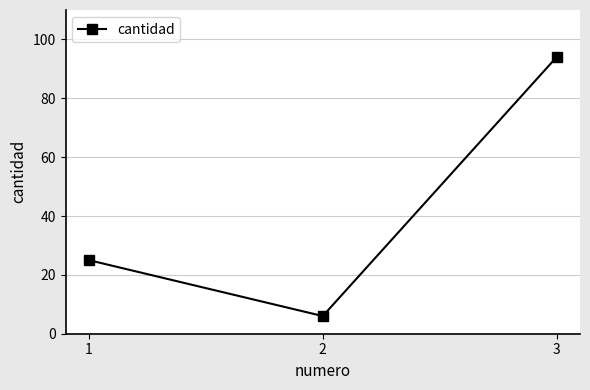

Does the chart have visible grid lines?

Yes